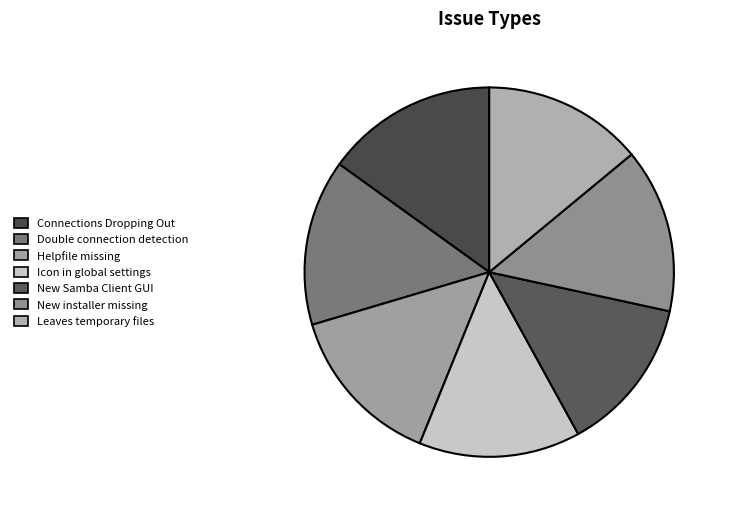

True or false: Connections Dropping Out accounts for 15% of the total.

True